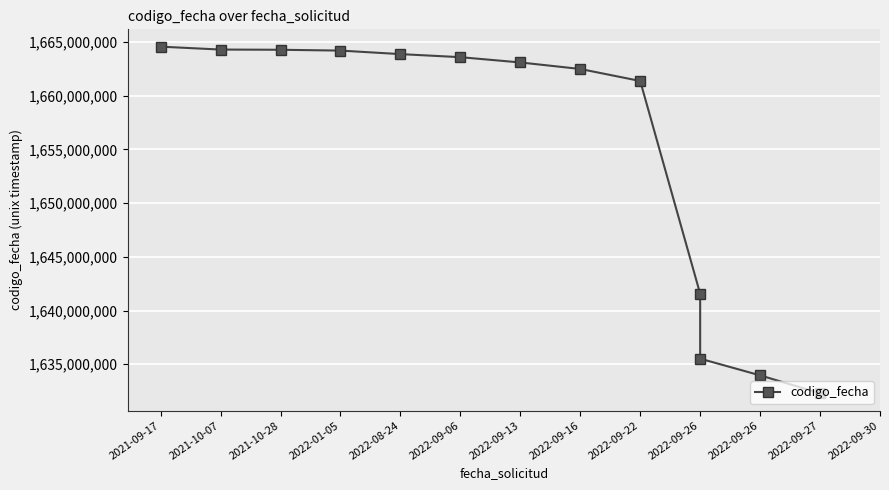

At which category does the chart reach its minimum across all series?

2022-09-27